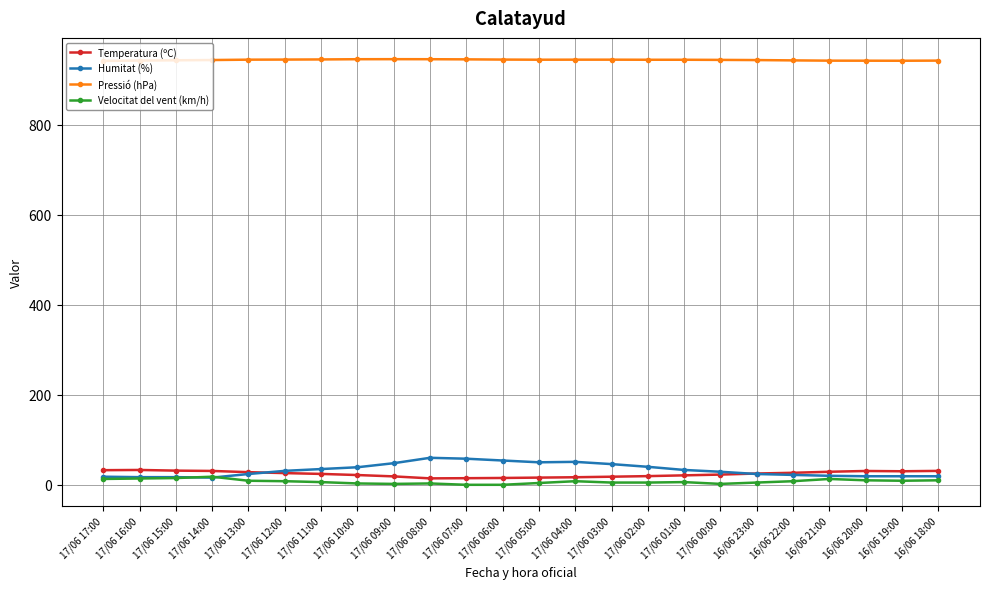

What is the value of the Humitat (%) point at the 18th from the left?

29.0